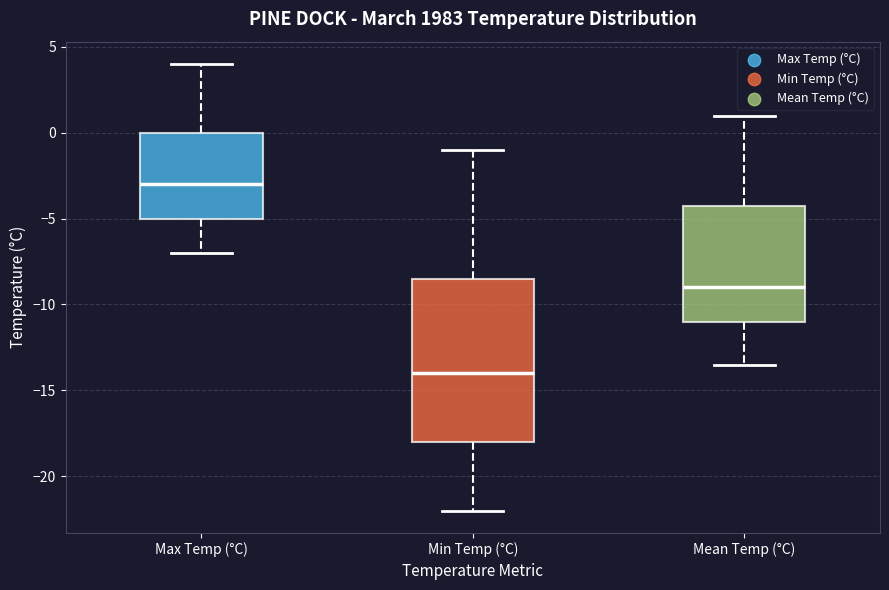

Reading left to right, transcribe this box plot: for each box, give where its median line is, the range the box spans, and where its two whiskers end, as read against the y-axis. The values are not printed on the chart, so give them approximately, as read against the axis.

Max Temp (°C): median -3.0, box -5.0 to 0.0, whiskers -7.0 to 4.0
Min Temp (°C): median -14.0, box -18.0 to -8.5, whiskers -22.0 to -1.0
Mean Temp (°C): median -9.0, box -11.0 to -4.0, whiskers -13.5 to 1.0